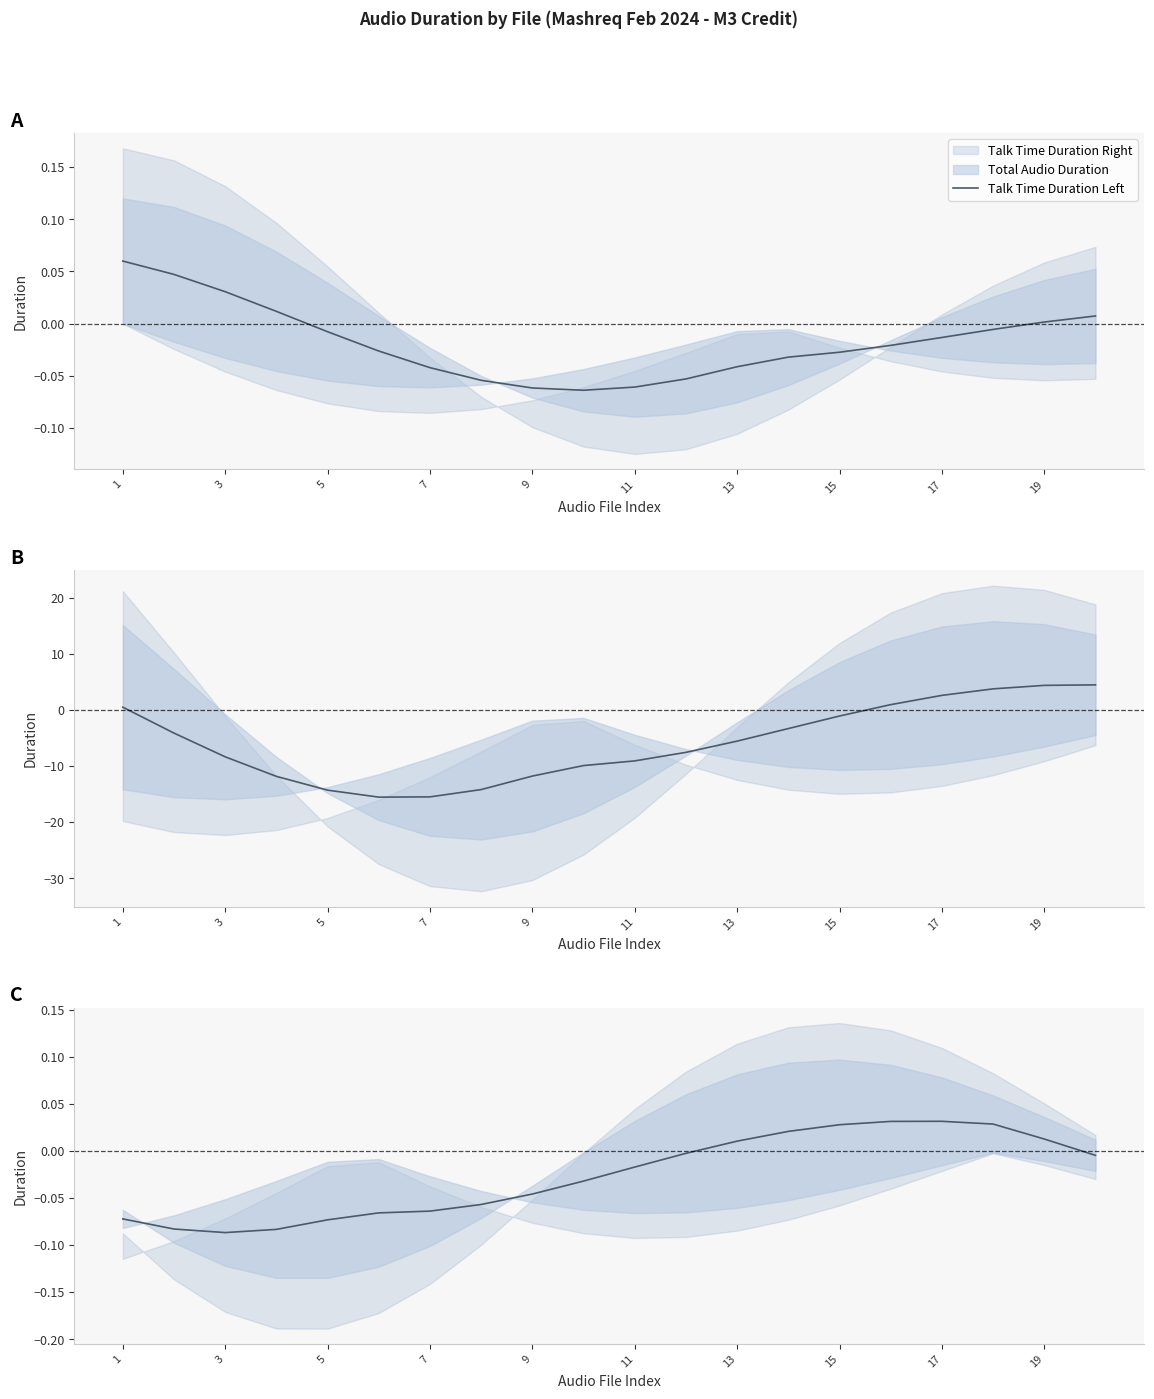

Is this an area chart (filled region under the line)?

No